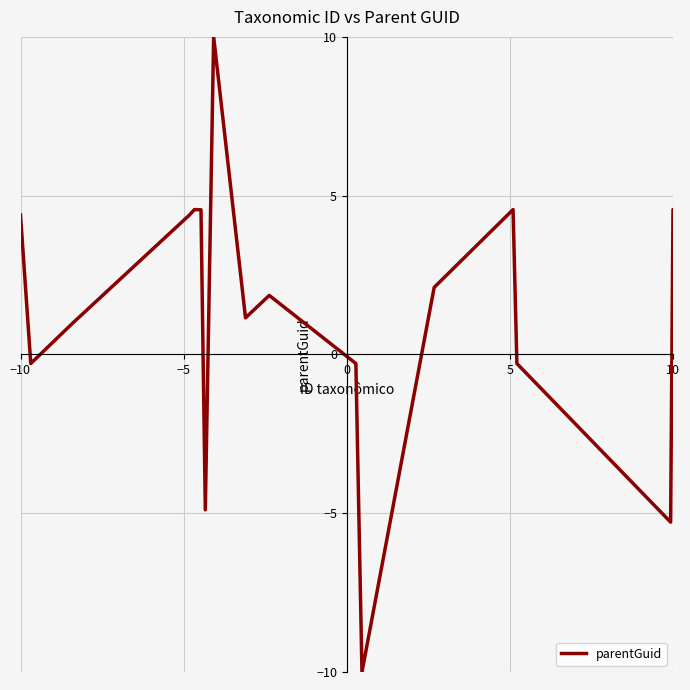

What is the difference between the maximum and minimum values?

20.0